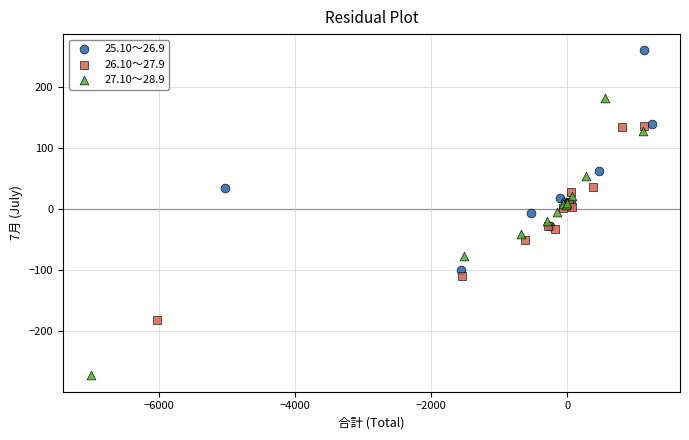

Which series reaches the maximum Y coordinate?

25.10～26.9